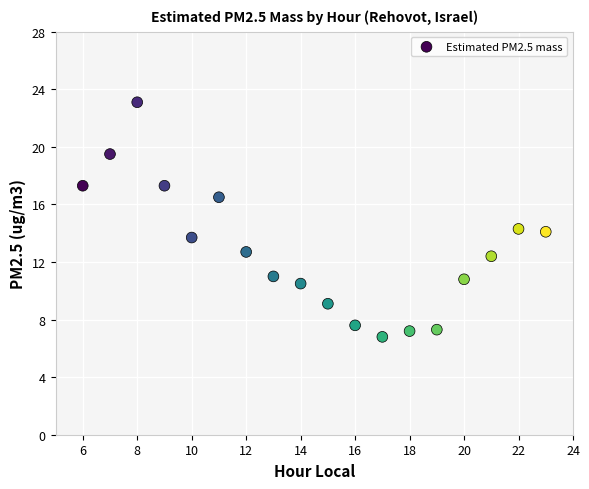

What is the range of X values (max minus min)?

17.0